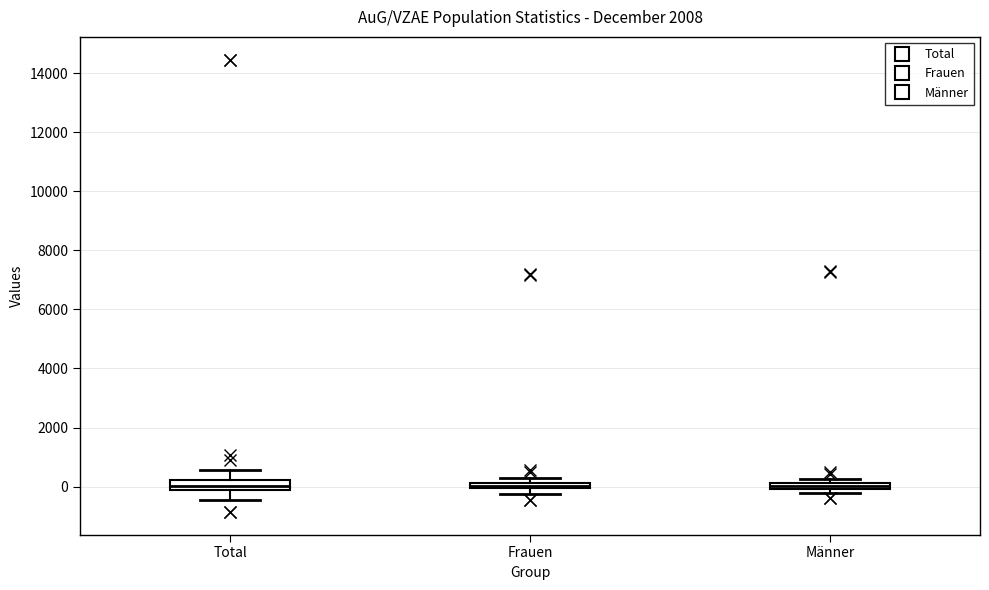

Where is the lower edge of the box for Männer on the y-axis? The values are not printed on the chart, so give them approximately, as read against the axis.

0